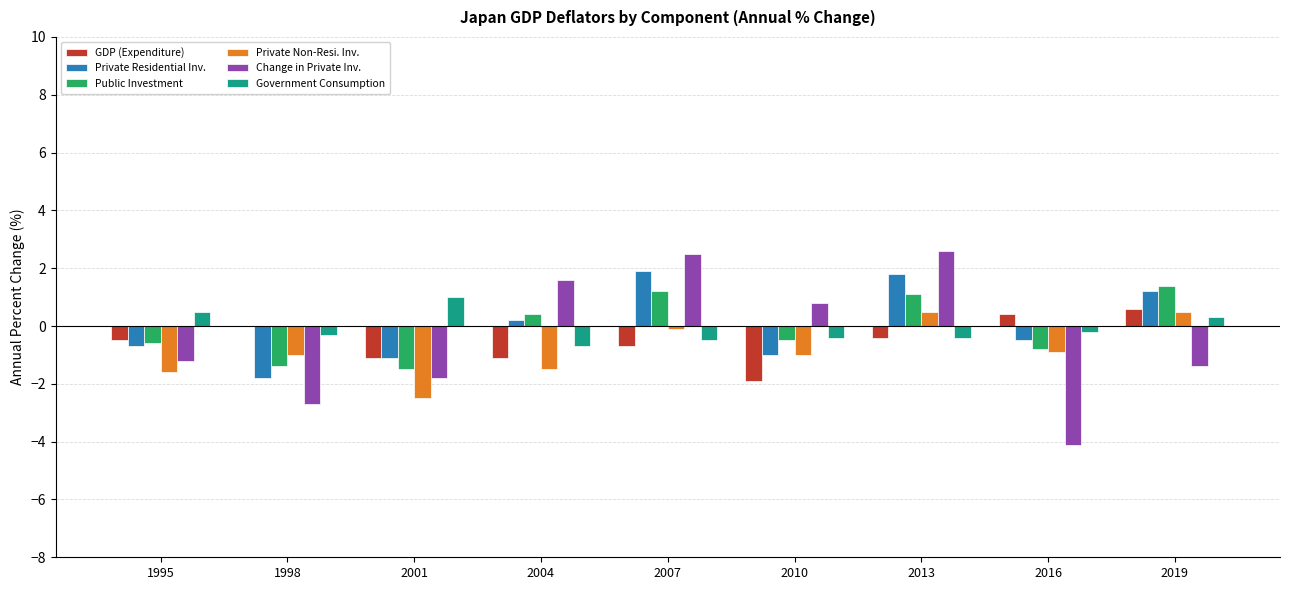

How many values in Public Investment are above zero?

4